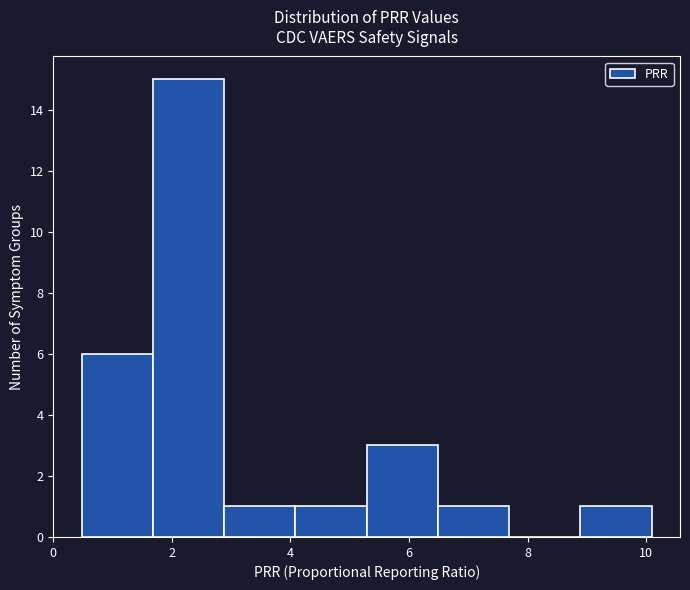

Reading left to right, transcribe this chart: for each bar, give the range it covers on the x-axis and its height. Neither the bar edges nor the heights are printed on the chart, so give them approximately, as read against the axes.

0.4 to 1.6: 6
1.6 to 2.8: 15
2.8 to 4.0: 1
4.0 to 5.2: 1
5.2 to 6.4: 3
6.4 to 7.6: 1
7.6 to 8.8: 0
8.8 to 10.0: 1